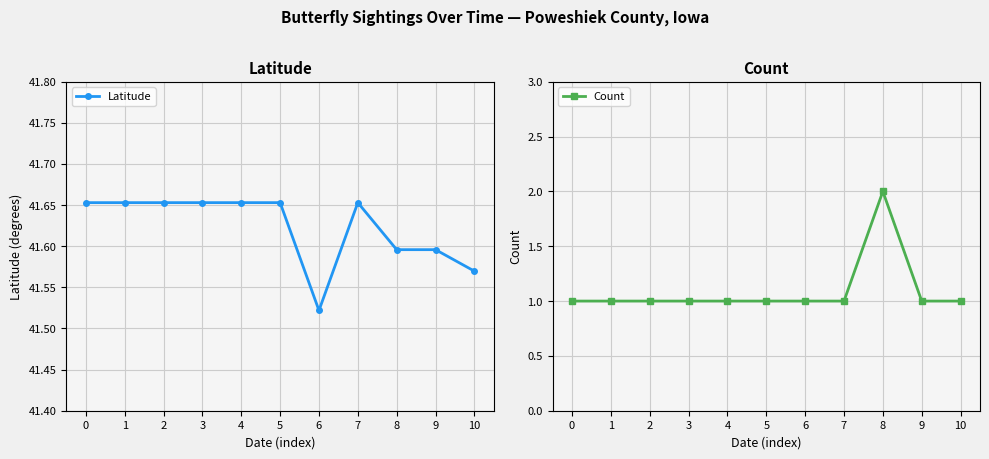

True or false: Count has a value of 1.0 at 0.

True